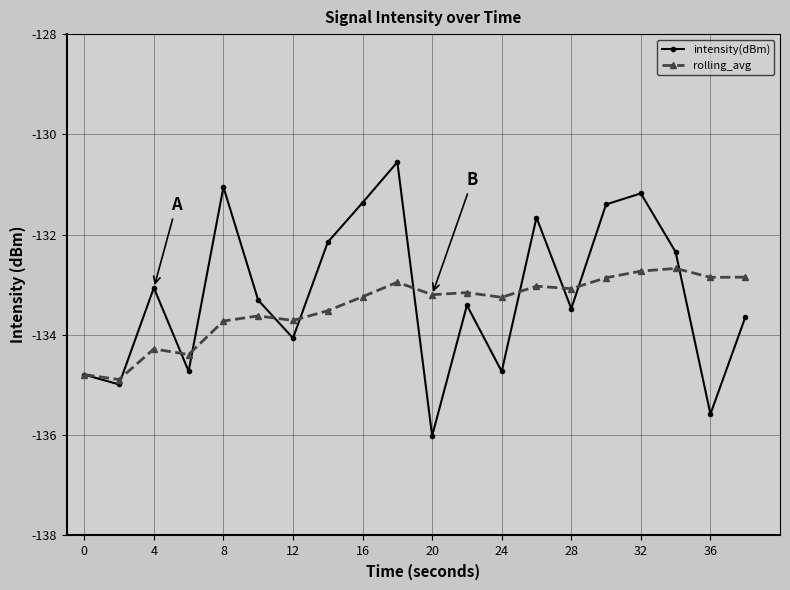

What is the highest value of the intensity(dBm) series?

-130.6